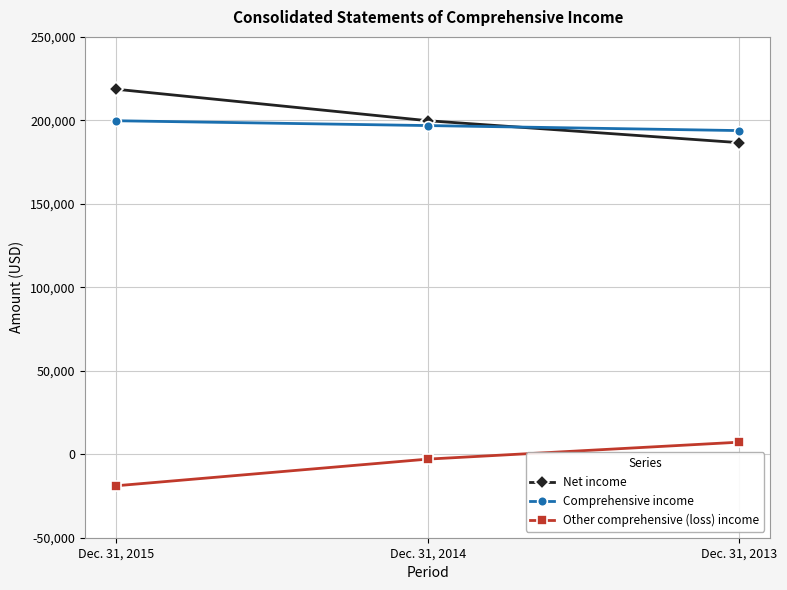

What is the difference between the Comprehensive income values at Dec. 31, 2015 and Dec. 31, 2013?

5889